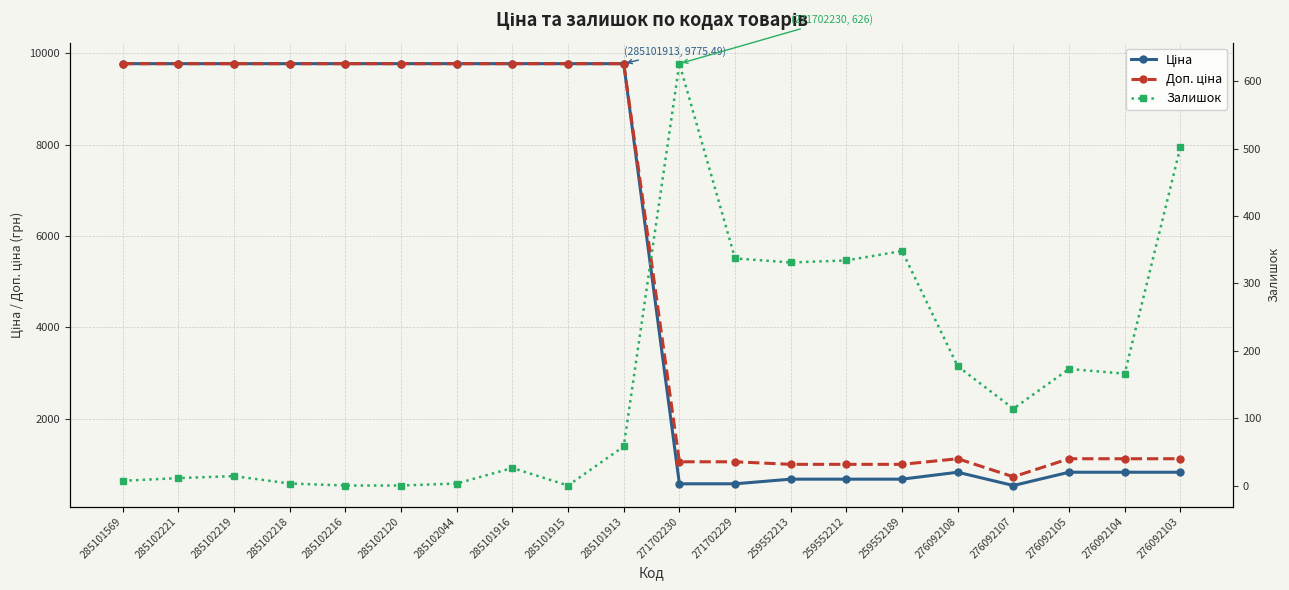

At how many categories does at least one series exceed 5717?

10